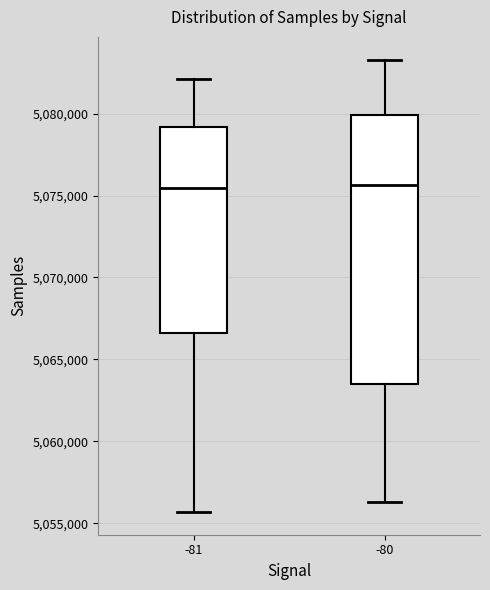

Where does the lower whisker of the box at x = -81 end on the y-axis? The values are not printed on the chart, so give them approximately, as read against the axis.

5055500